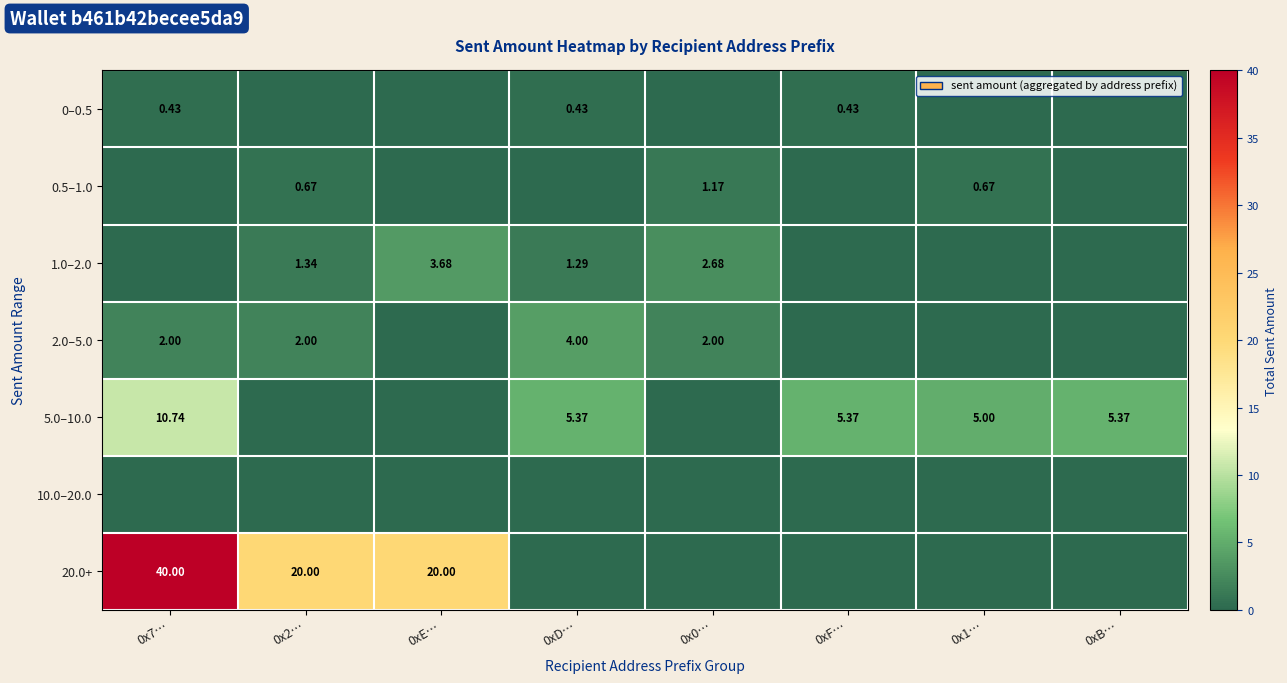

Which series has the largest range (max minus min)?

20.0+